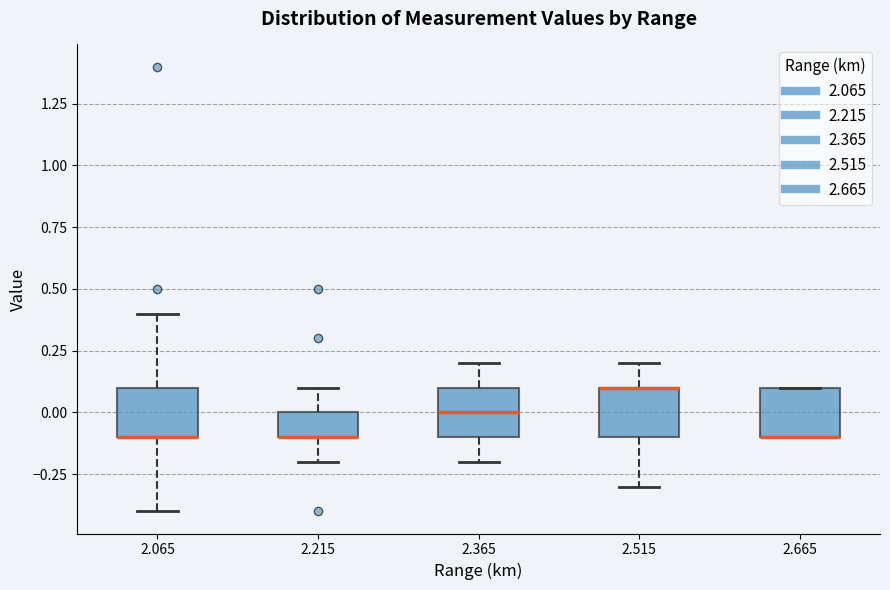

Reading left to right, read every box against the y-axis: the position of its median line, the range the box covers, and the ends of its whiskers. The values are not printed on the chart, so give them approximately, as read against the axis.

2.065: median -0.1 (drawn on the box's lower edge), box -0.1 to 0.1, whiskers -0.4 to 0.4
2.215: median -0.1 (drawn on the box's lower edge), box -0.1 to 0.0, whiskers -0.2 to 0.1
2.365: median 0.0, box -0.1 to 0.1, whiskers -0.2 to 0.2
2.515: median 0.1 (drawn on the box's upper edge), box -0.1 to 0.1, whiskers -0.3 to 0.2
2.665: median -0.1 (drawn on the box's lower edge), box -0.1 to 0.1, whiskers -0.1 to 0.1